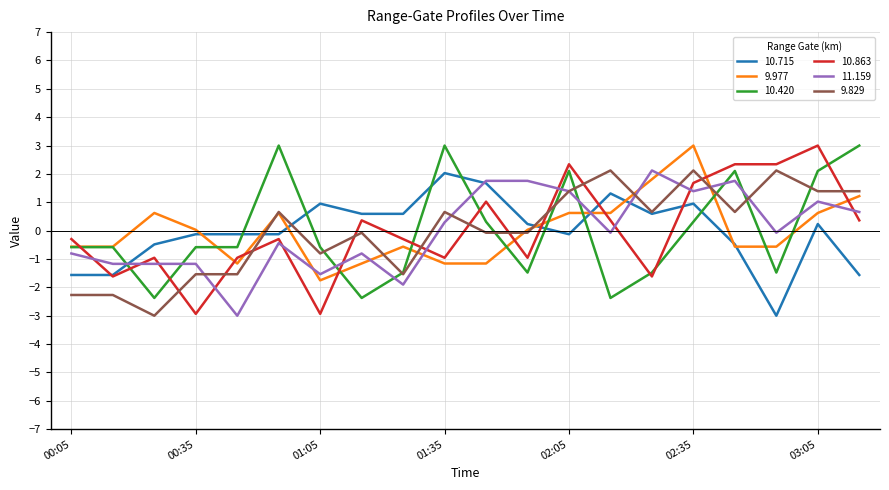

Which series ends up on top after the final intersection of 10.863 and 11.159?

11.159